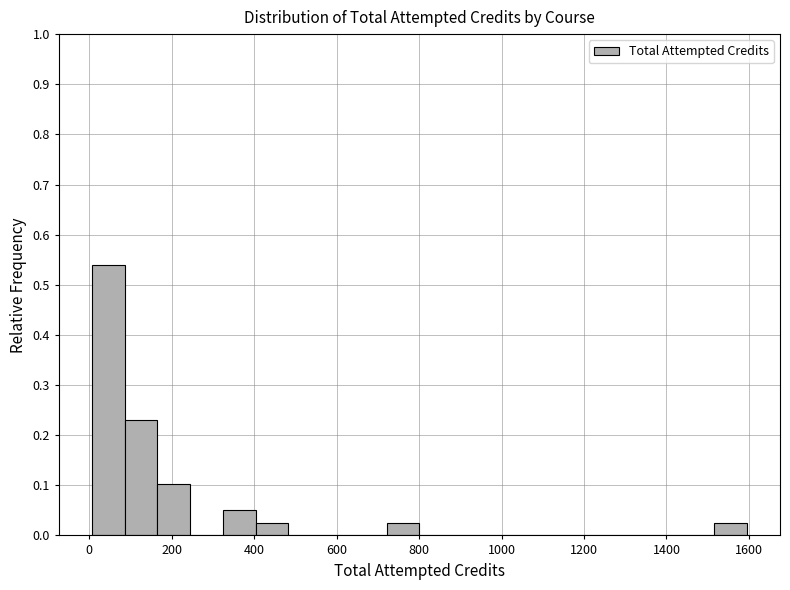

Read against the x-axis, roughly where is the centre of the tallest bar?

40